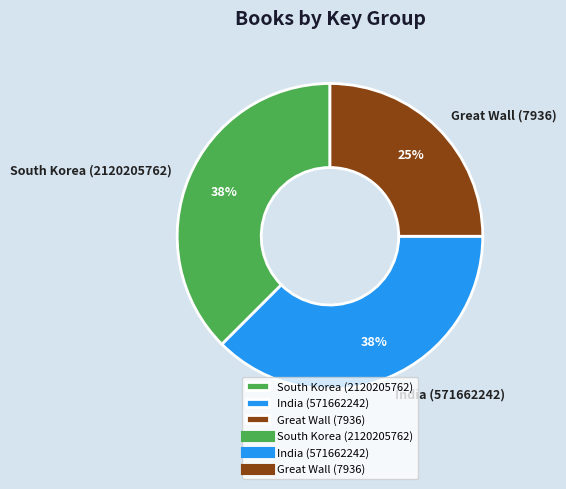

Which slice is the smallest?

Great Wall (7936)